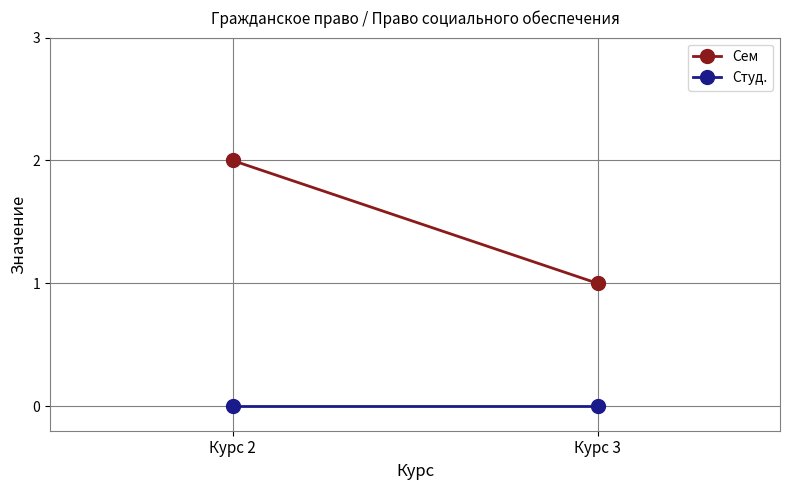

Rank the series at Курс 3 from highest to lowest value.

Сем, Студ.